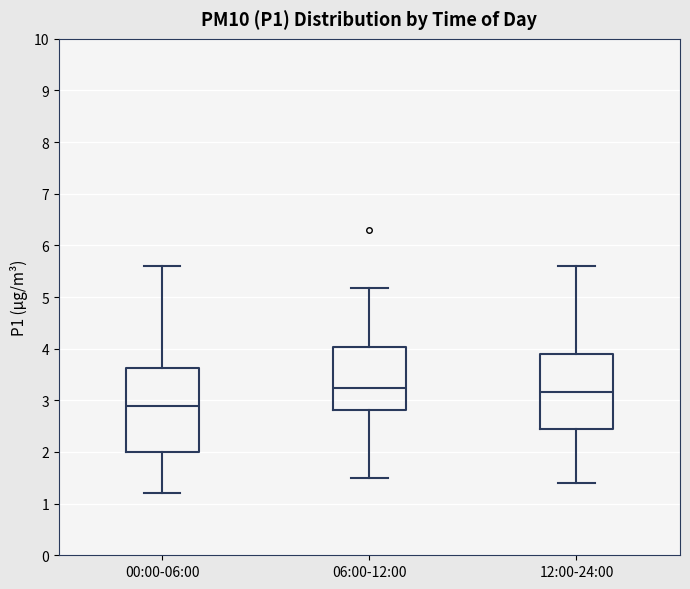

Which box is the tallest, from its lower edge to its upper edge?

00:00-06:00